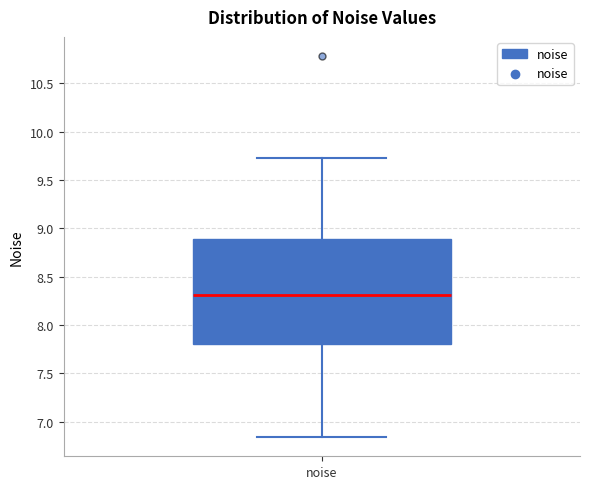

Read this box plot against the y-axis: the position of the median line, the range covered by the box, and the ends of both whiskers. The values are not printed on the chart, so give them approximately, as read against the axis.

median 8.30, box 7.80 to 8.90, whiskers 6.85 to 9.70